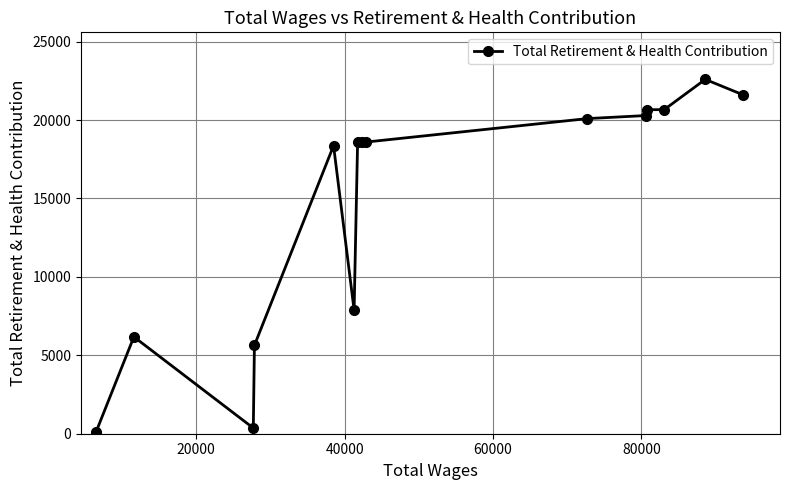

What is the difference between the maximum and minimum values?

22508